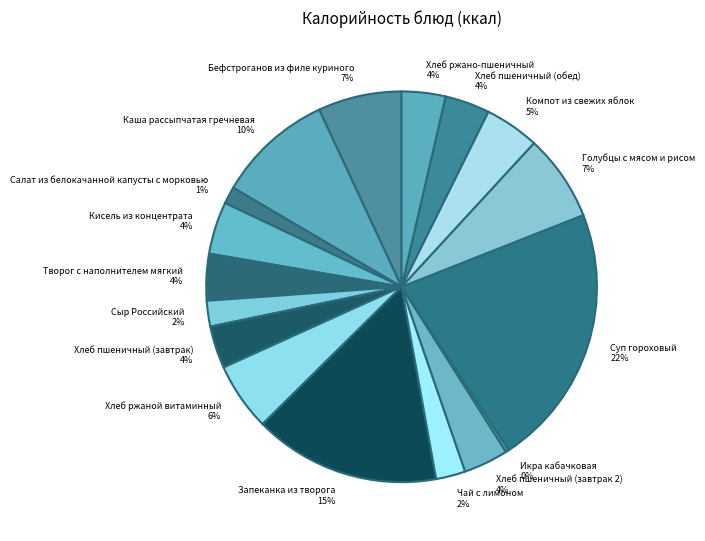

Which has a higher value, Суп гороховый 22% or Салат из белокачанной капусты с морковью 1%?

Суп гороховый 22%